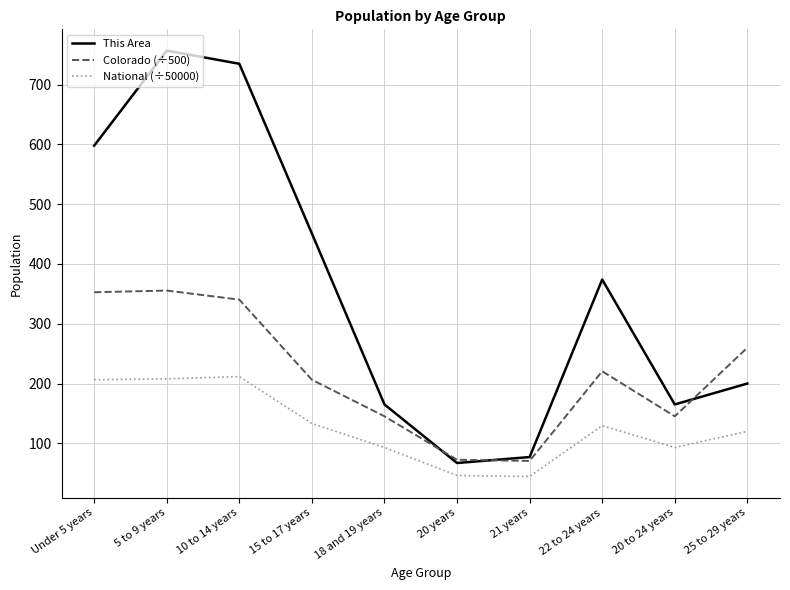

Which series has the largest total across all categories?

This Area